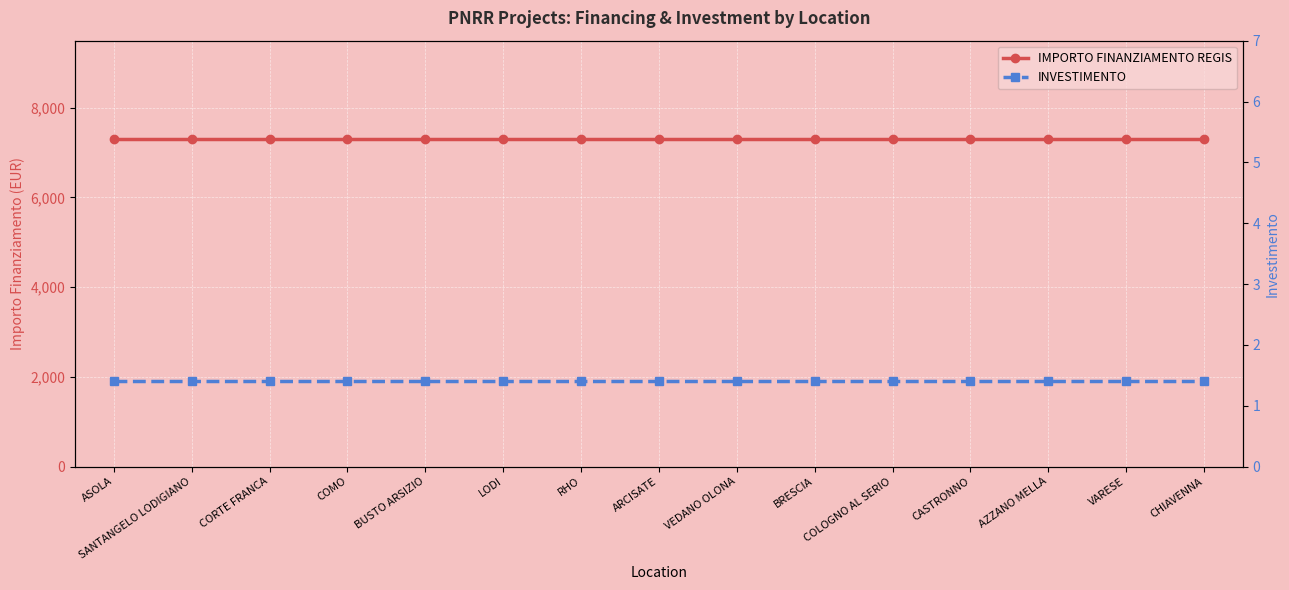

Rank the series at LODI from lowest to highest value.

INVESTIMENTO, IMPORTO FINANZIAMENTO REGIS